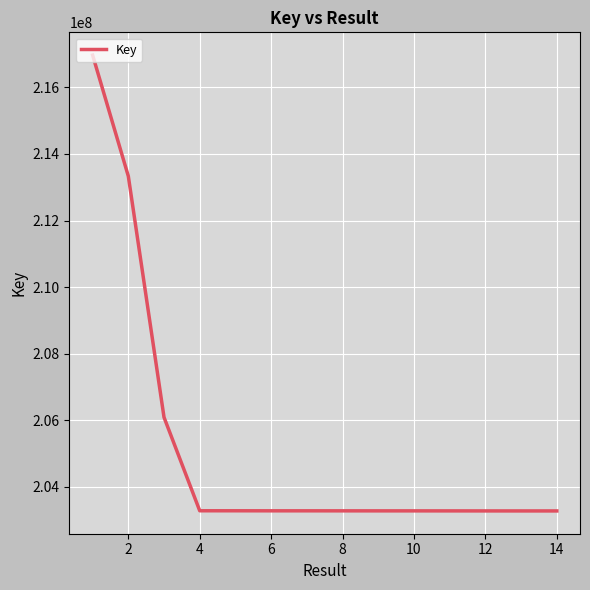

What is the minimum value shown in the chart?

203276927